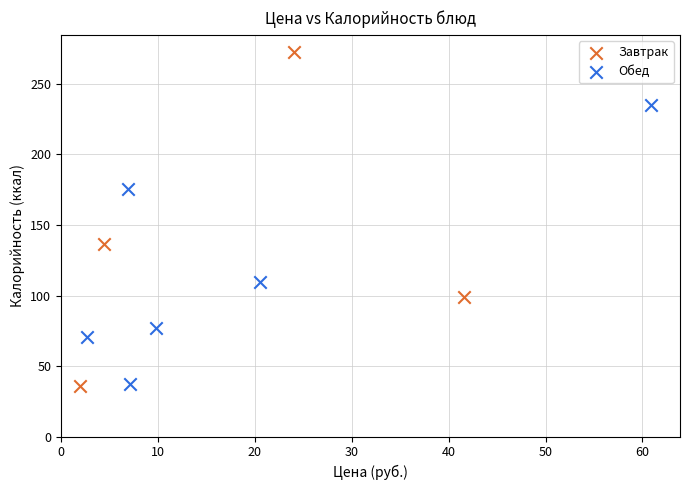

Which series has the widest spread of Y values?

Завтрак